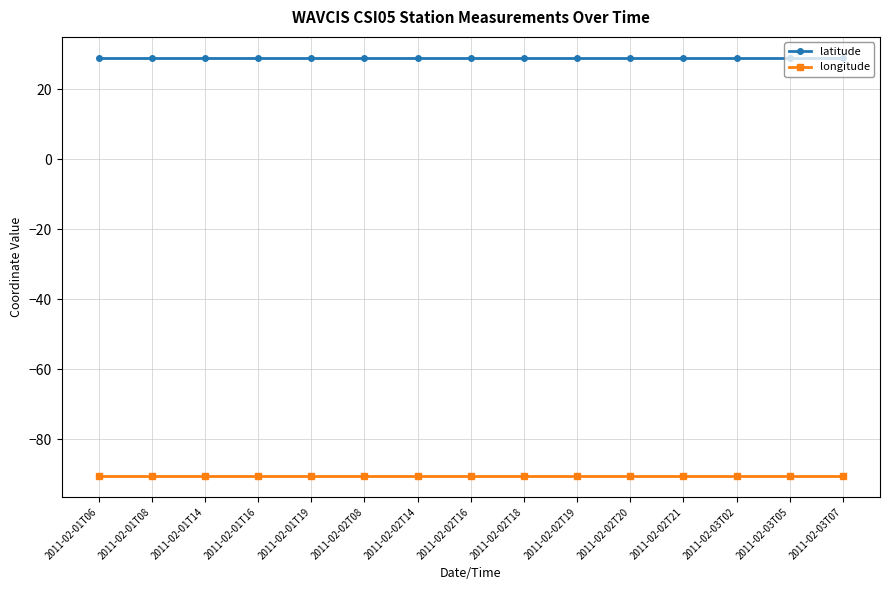

What is the highest value of the latitude series?

29.1